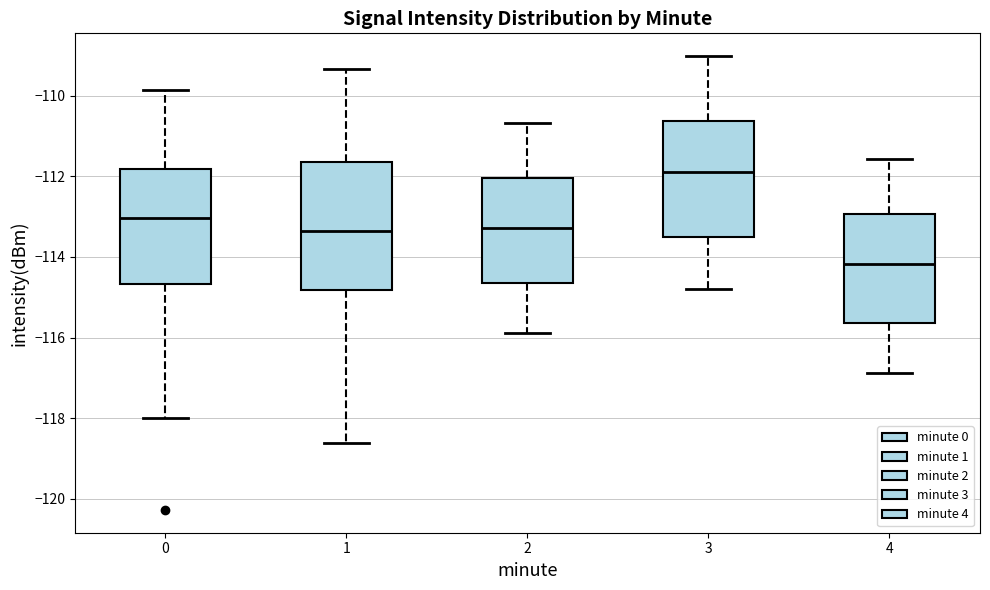

Reading left to right, transcribe this box plot: for each box, give where its median line is, the range the box spans, and where its two whiskers end, as read against the y-axis. The values are not printed on the chart, so give them approximately, as read against the axis.

0: median -113.0, box -114.6 to -111.8, whiskers -118.0 to -109.8
1: median -113.4, box -114.8 to -111.6, whiskers -118.6 to -109.4
2: median -113.2, box -114.6 to -112.0, whiskers -115.8 to -110.6
3: median -112.0, box -113.6 to -110.6, whiskers -114.8 to -109.0
4: median -114.2, box -115.6 to -113.0, whiskers -116.8 to -111.6